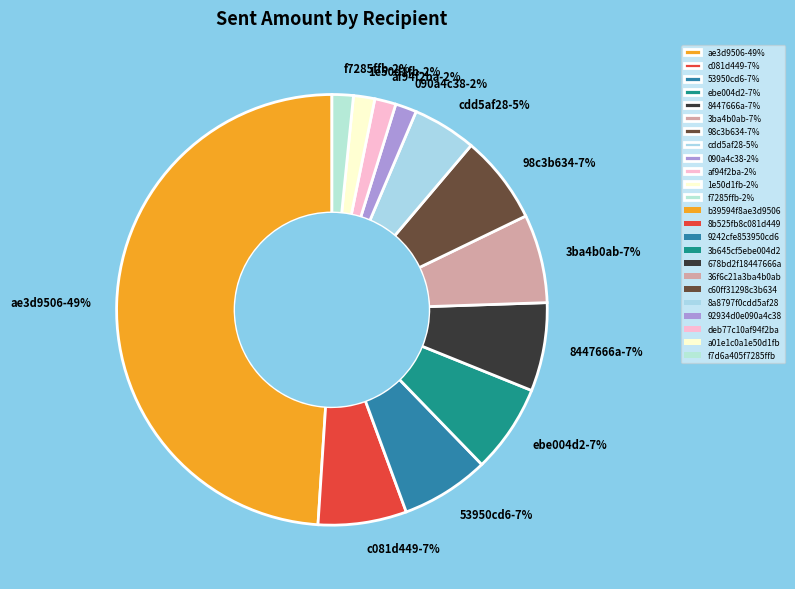

Which category has the biggest portion of the pie?

b39594f8ae3d9506